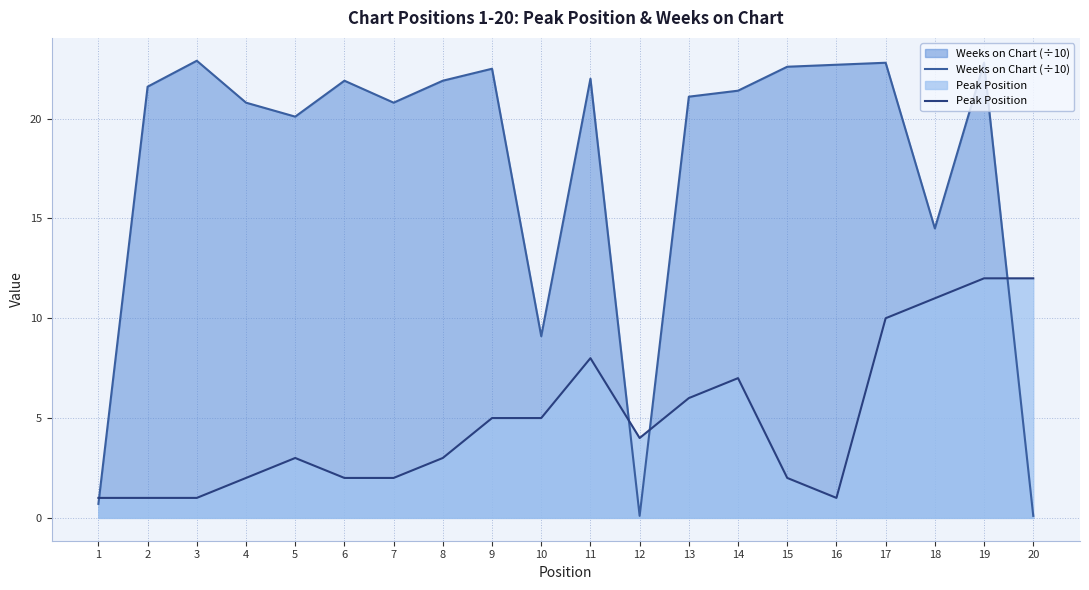

What is the difference between the maximum and minimum values in the Weeks on Chart (÷10) series?

22.8